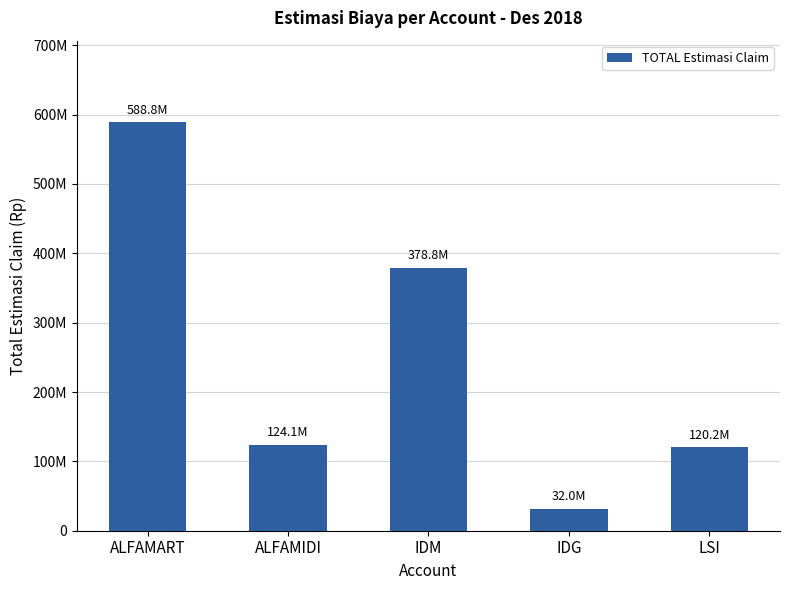

What is the label of the 1st bar from the right?

LSI